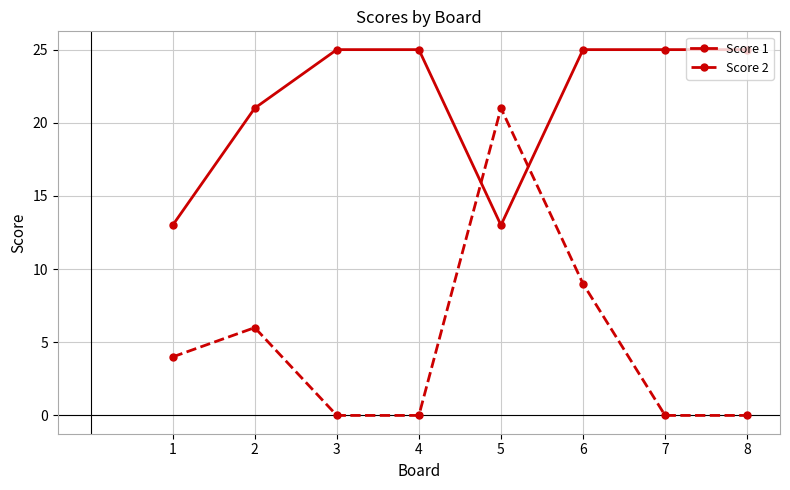

How many series are shown in this chart?

2